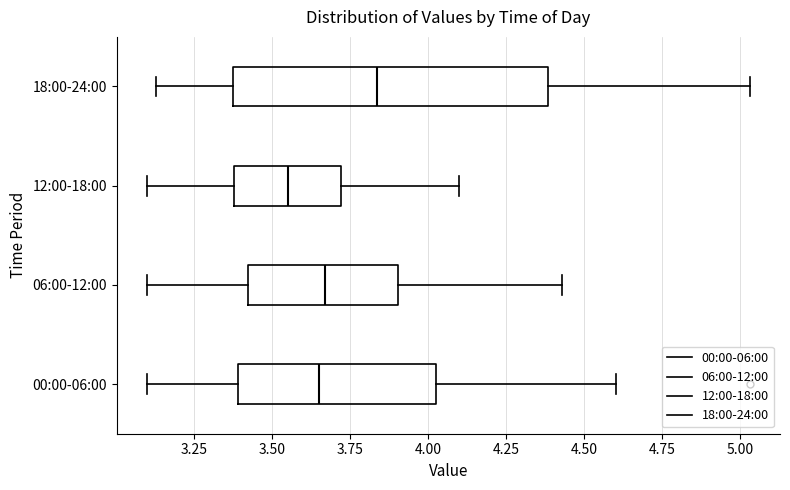

Reading bottom to top, transcribe this box plot: for each box, give where its median line is, the range the box spans, and where its two whiskers end, as read against the x-axis. The values are not printed on the chart, so give them approximately, as read against the axis.

00:00-06:00: median 3.65, box 3.40 to 4.05, whiskers 3.10 to 4.60
06:00-12:00: median 3.65, box 3.40 to 3.90, whiskers 3.10 to 4.45
12:00-18:00: median 3.55, box 3.40 to 3.70, whiskers 3.10 to 4.10
18:00-24:00: median 3.85, box 3.40 to 4.40, whiskers 3.15 to 5.05